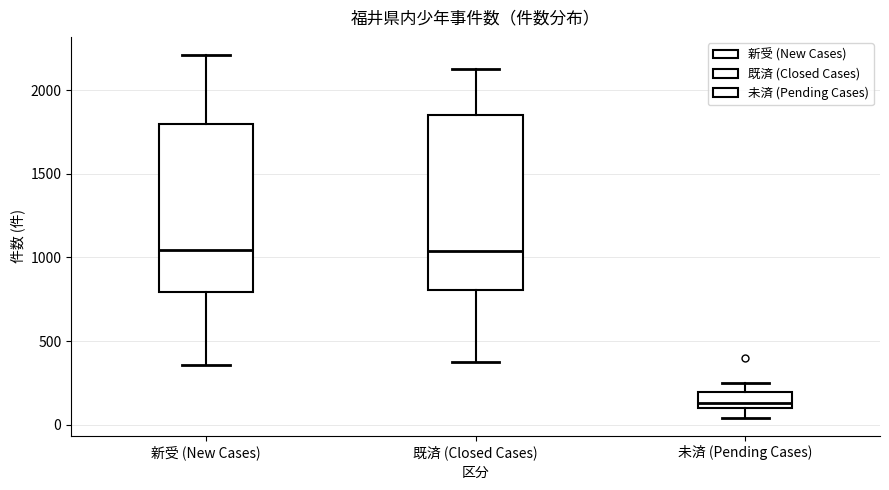

Which box has the lowest median line?

未済 (Pending Cases)